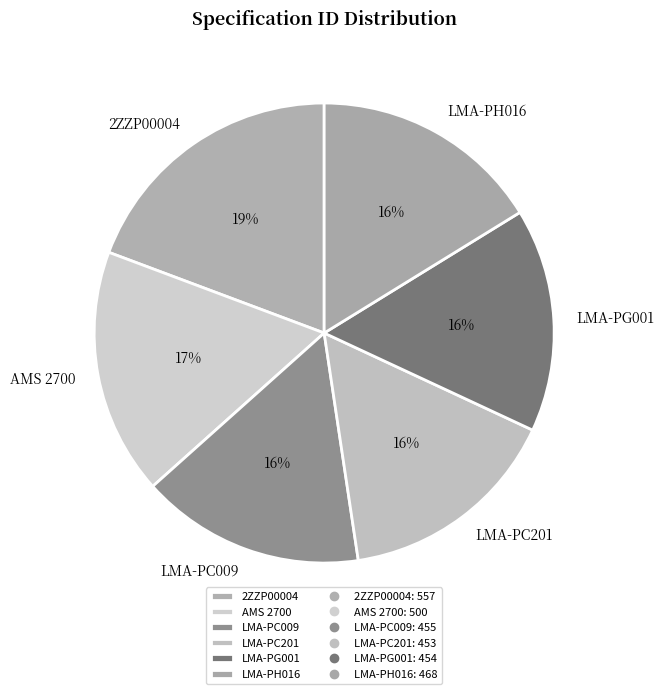

Do LMA-PC201 and AMS 2700 together represent more than half of the pie?

No